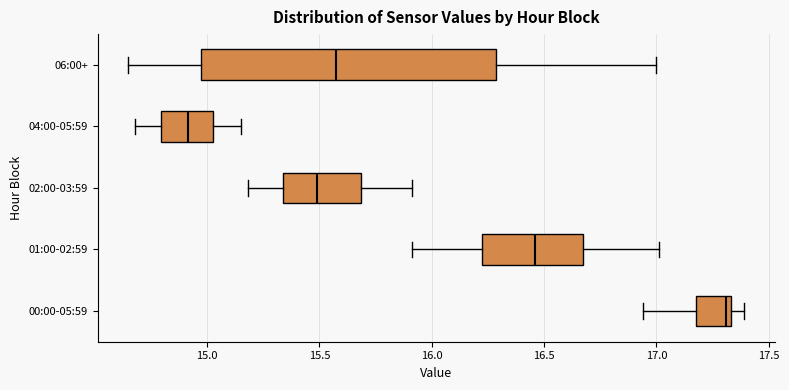

Reading bottom to top, transcribe this box plot: for each box, give where its median line is, the range the box spans, and where its two whiskers end, as read against the x-axis. The values are not printed on the chart, so give them approximately, as read against the axis.

00:00-05:59: median 17.30, box 17.20 to 17.35, whiskers 16.95 to 17.40
01:00-02:59: median 16.45, box 16.20 to 16.65, whiskers 15.90 to 17.00
02:00-03:59: median 15.50, box 15.35 to 15.70, whiskers 15.20 to 15.90
04:00-05:59: median 14.90, box 14.80 to 15.05, whiskers 14.70 to 15.15
06:00+: median 15.60, box 15.00 to 16.30, whiskers 14.65 to 17.00